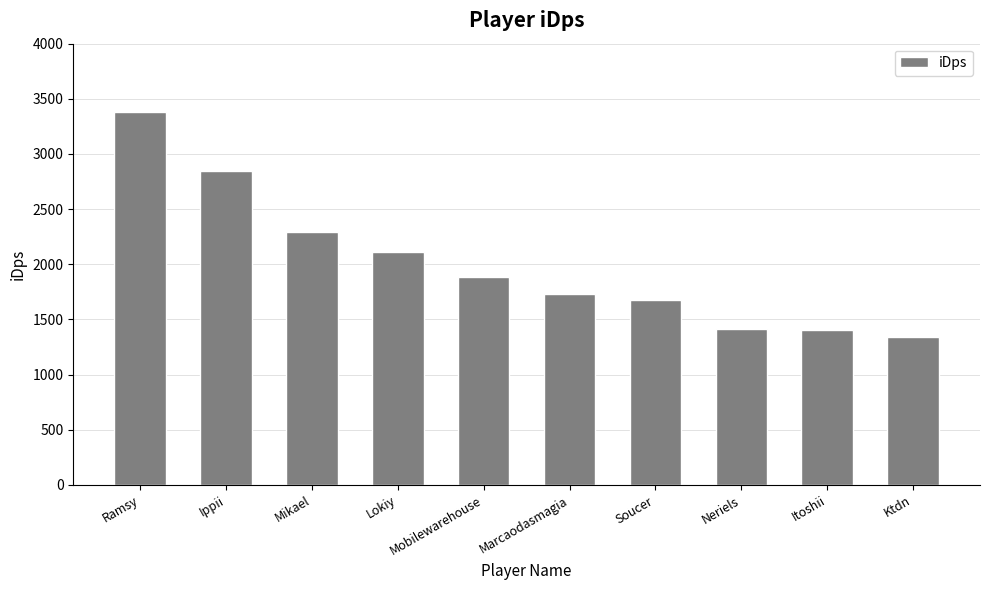

What is the approximate value at Ramsy?

3382.5